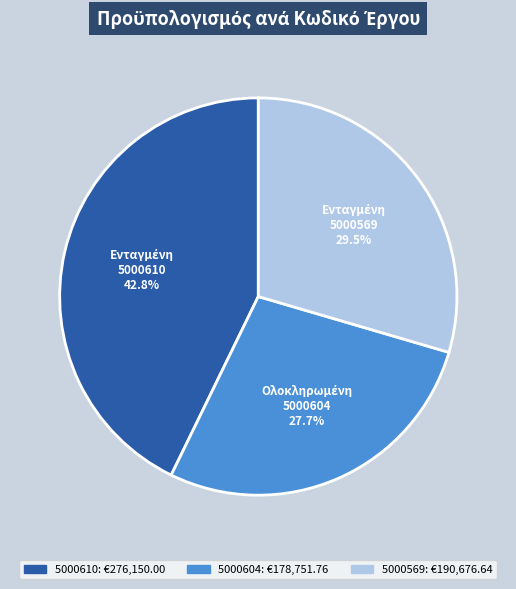

The 5000604 slice represents 28% of the pie. True or false?

True